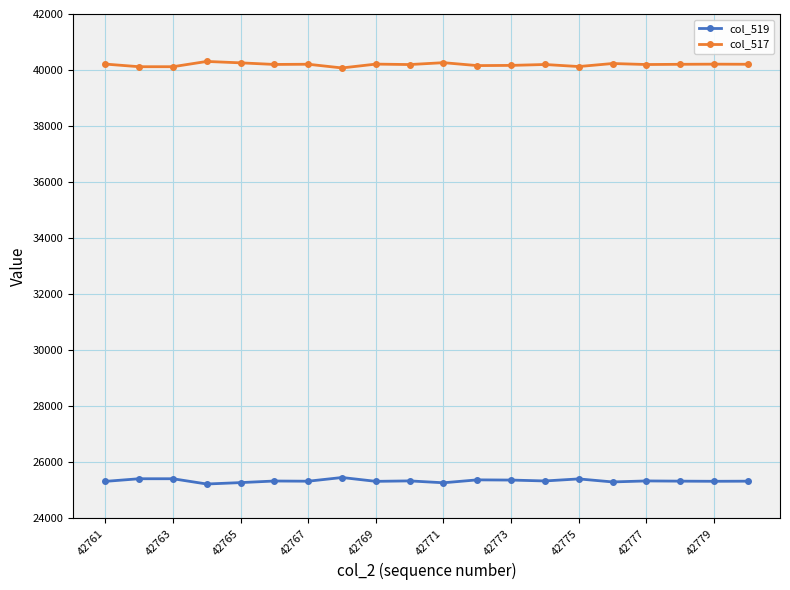

How many values in the col_517 series are below 40205?

10